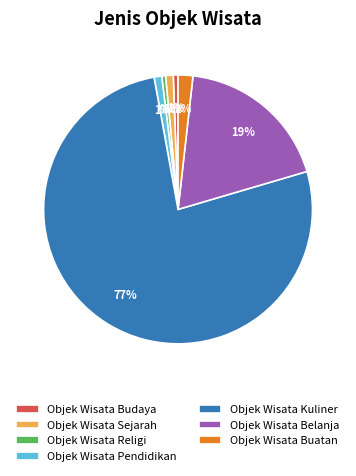

To the nearest percent, what portion does Objek Wisata Pendidikan represent?

1%